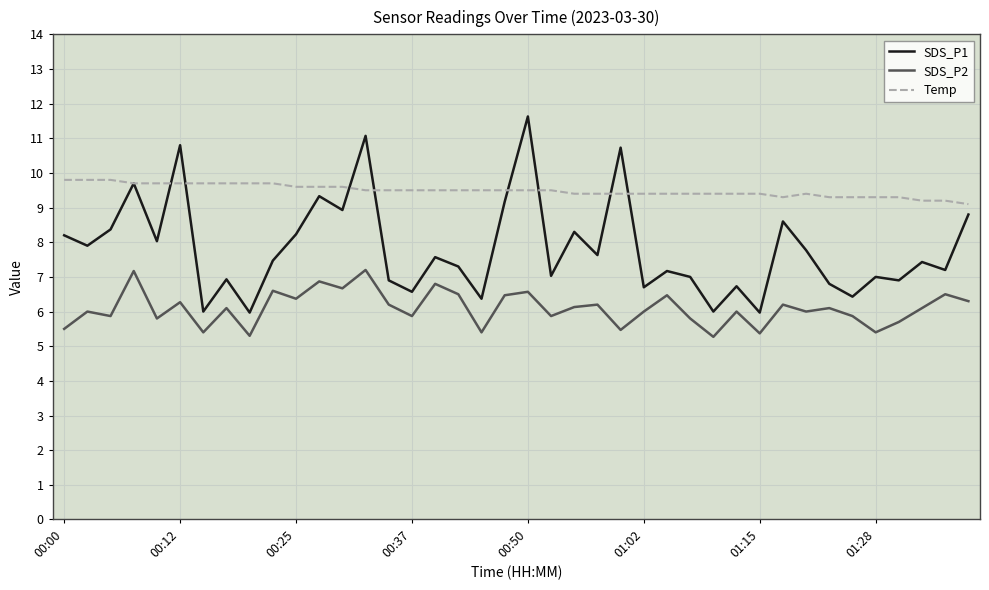

Which series has the largest total across all categories?

Temp